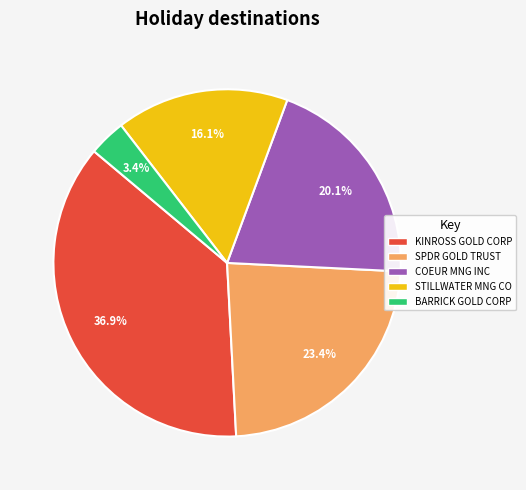

Is it true that BARRICK GOLD CORP is 9% of the pie?

False